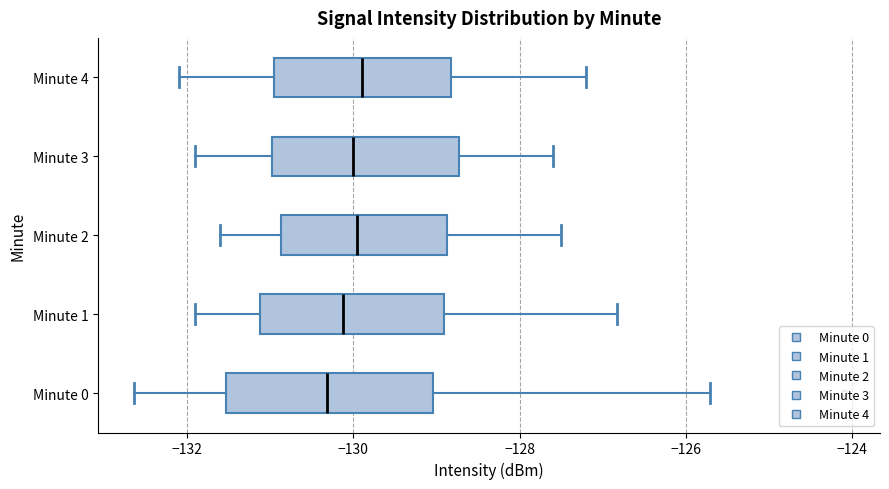

Comparing the boxes themselves (not the whiskers), which one is the widest?

Minute 0